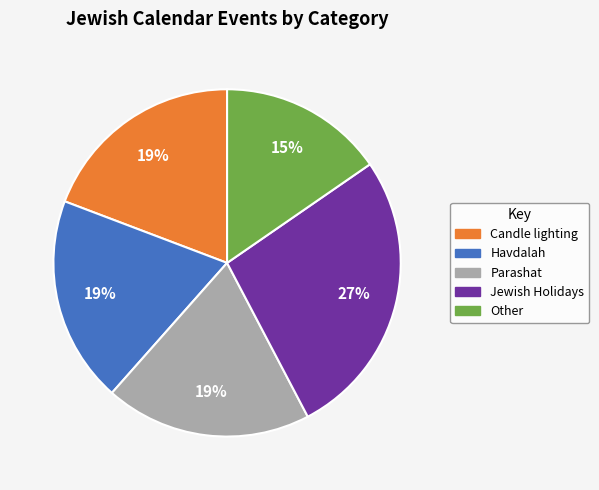

To the nearest percent, what is the difference between the largest and smallest slice percentages?

12%